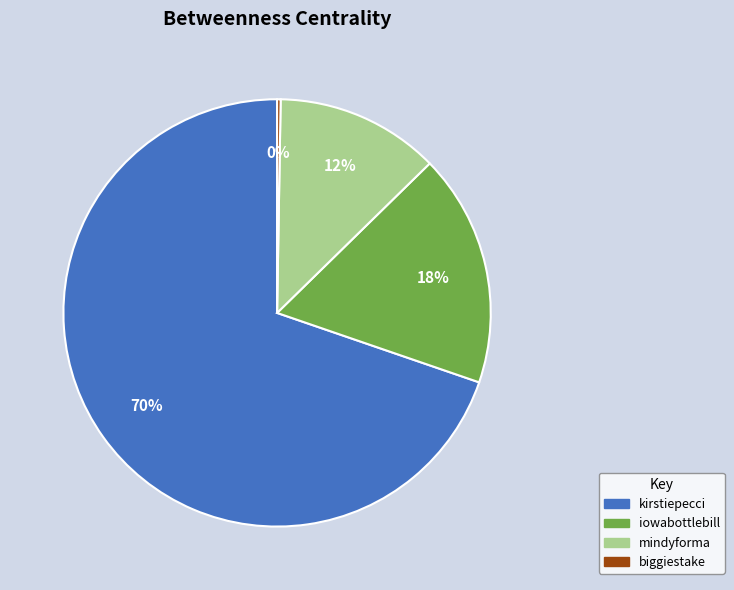

To the nearest percent, what is the average slice percentage?

25%